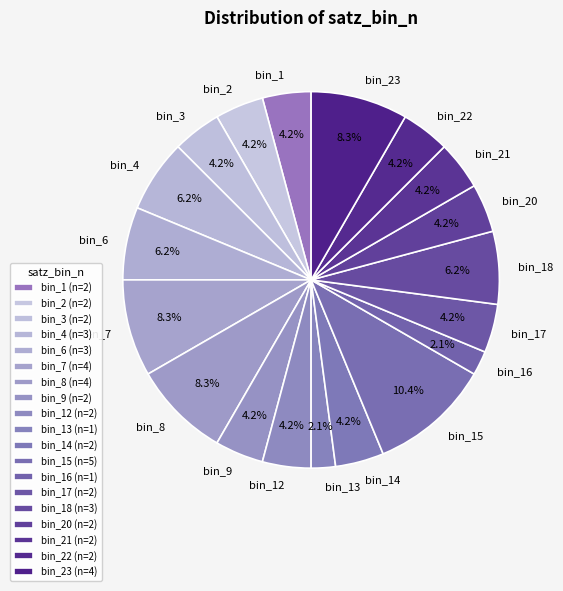

Does any single category account for the majority?

No